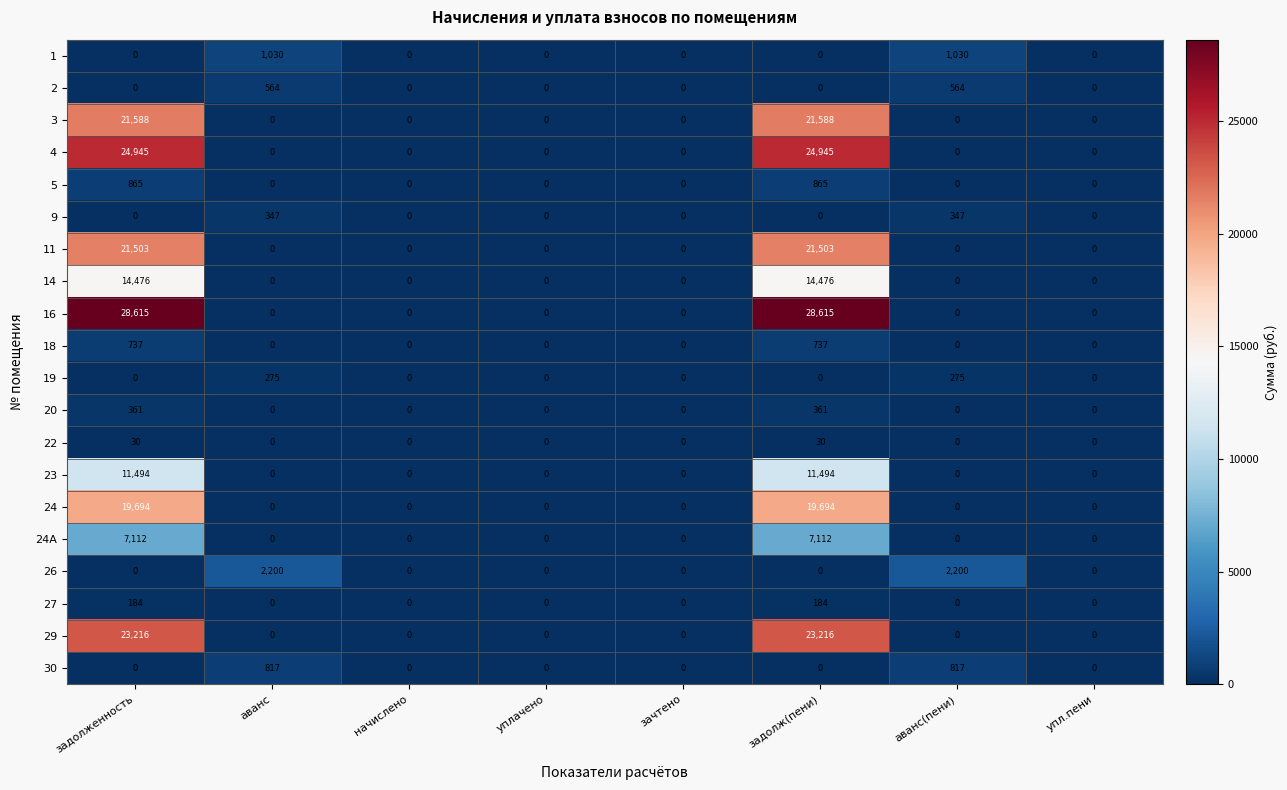

Count the number of data series in this chart.

20